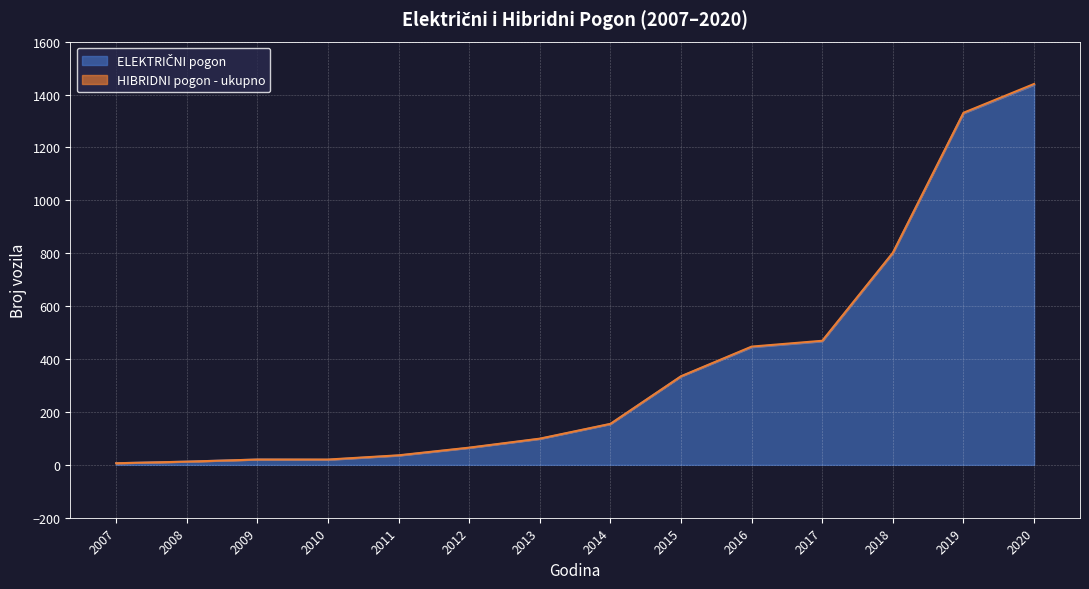

How many values exceed 154?

6